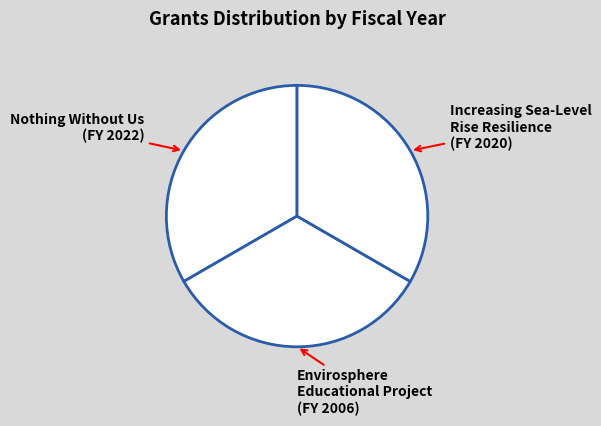

How many segments does this pie chart have?

3